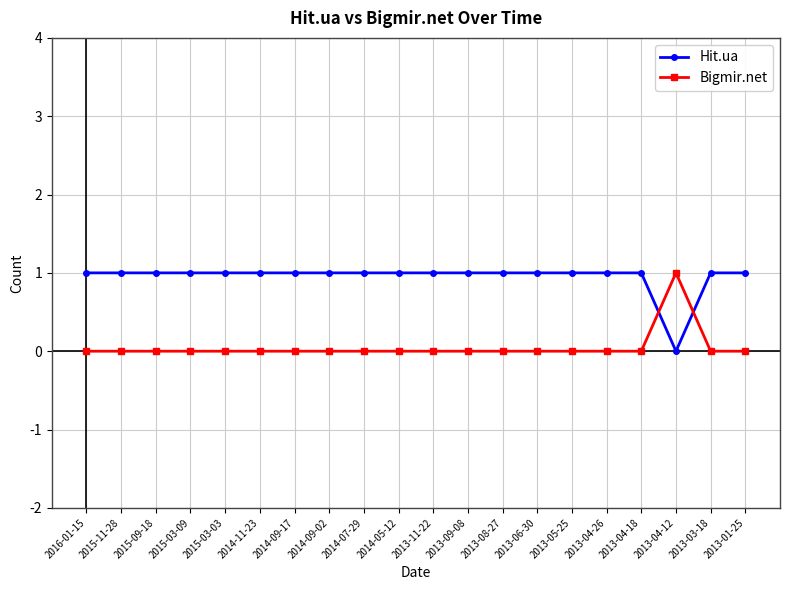

How many values in Hit.ua are above zero?

19